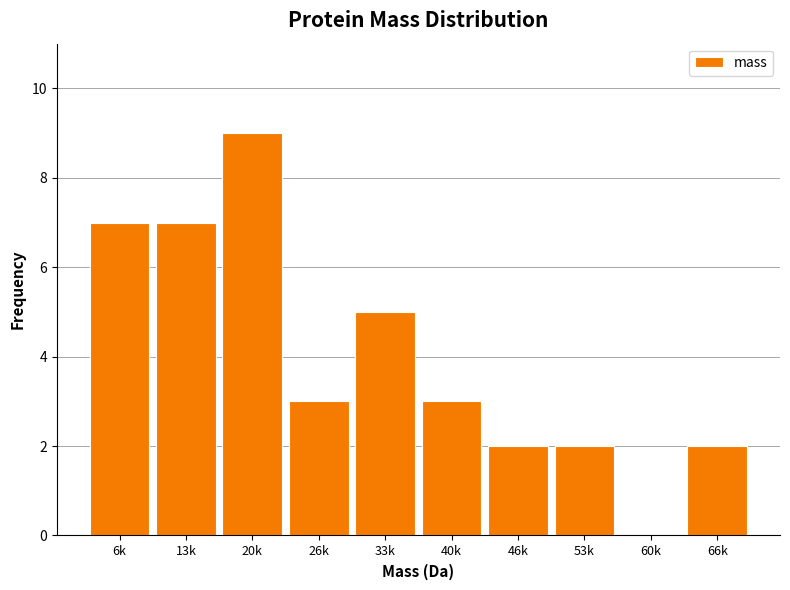

Reading left to right, what are all the values shown in this chart?

6k=7	13k=7	20k=9	26k=3	33k=5	40k=3	46k=2	53k=2	60k=0	66k=2